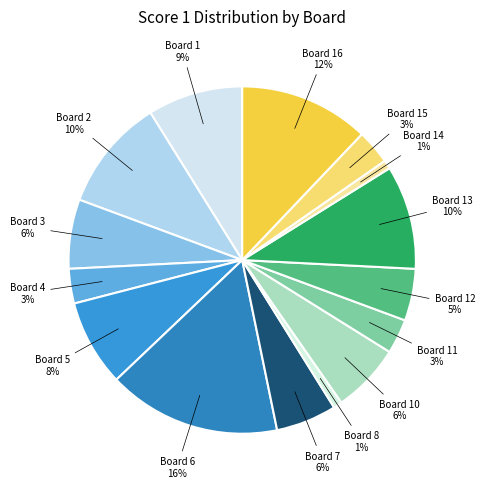

Which category has the biggest portion of the pie?

Board 6